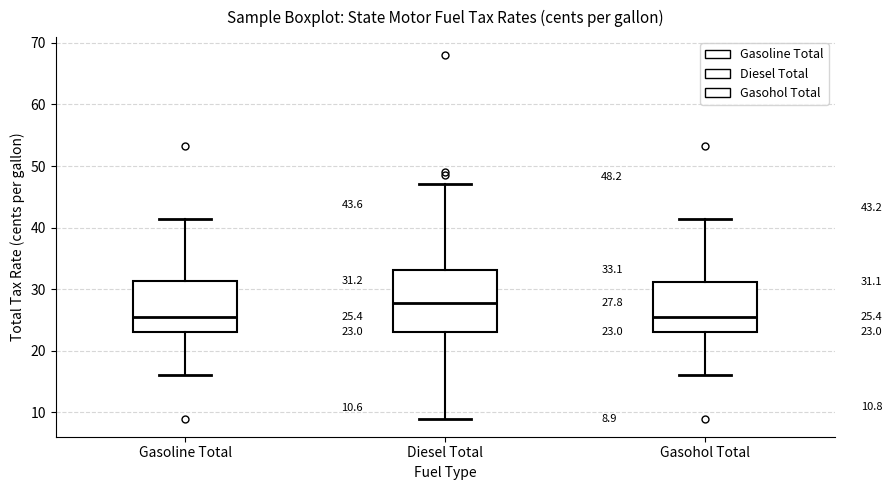

Which box is the tallest, from its lower edge to its upper edge?

Diesel Total